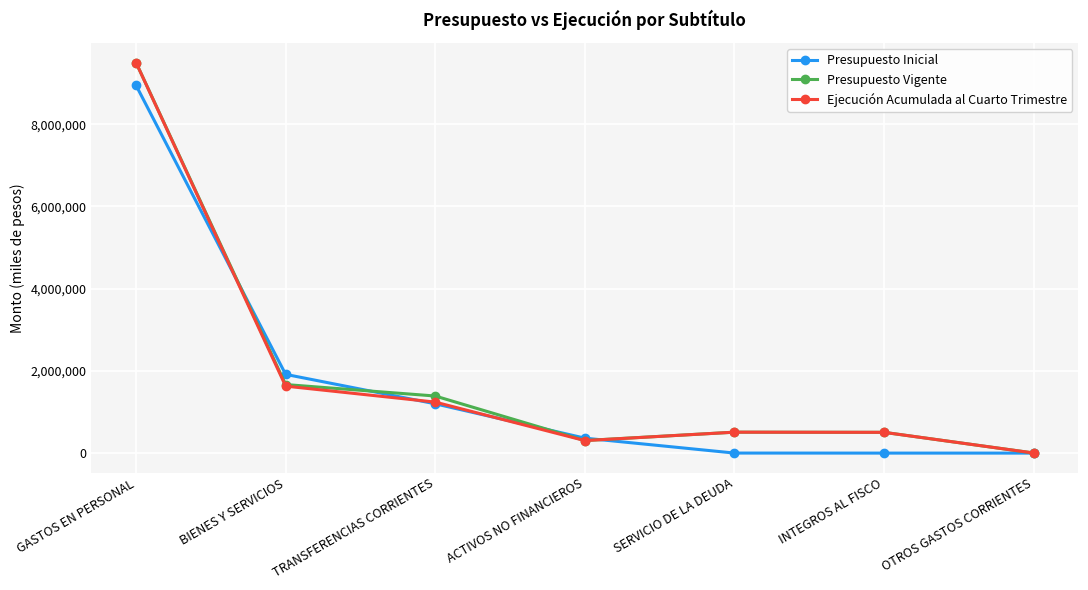

Is it true that Presupuesto Inicial equals 1924237 at TRANSFERENCIAS CORRIENTES?

False